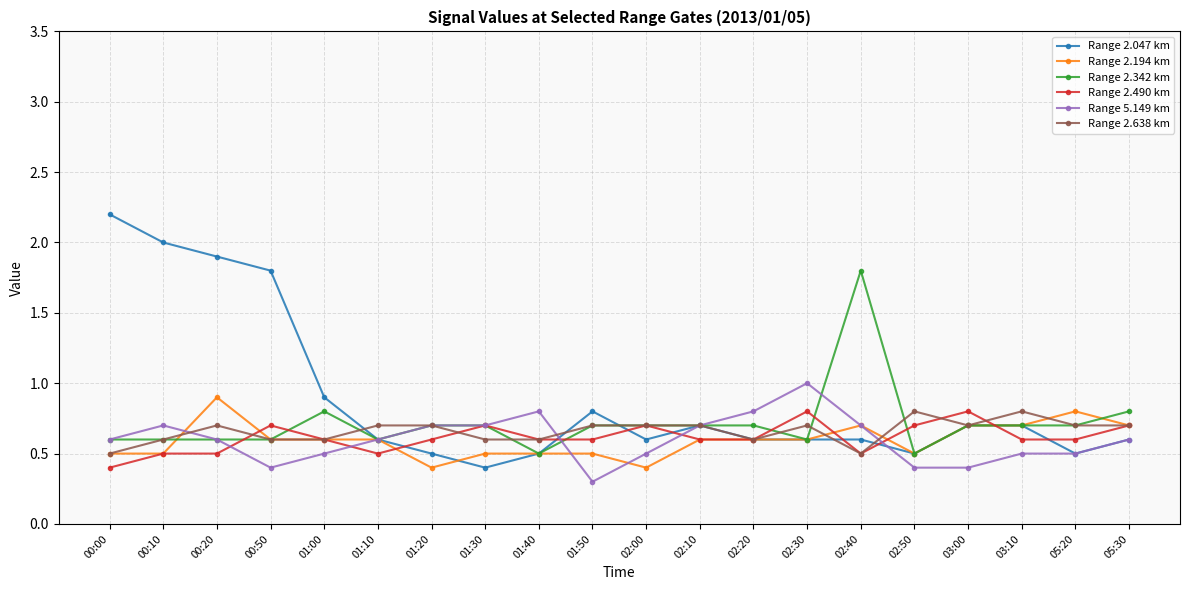

At which category is the sum across all series the highest?

00:20